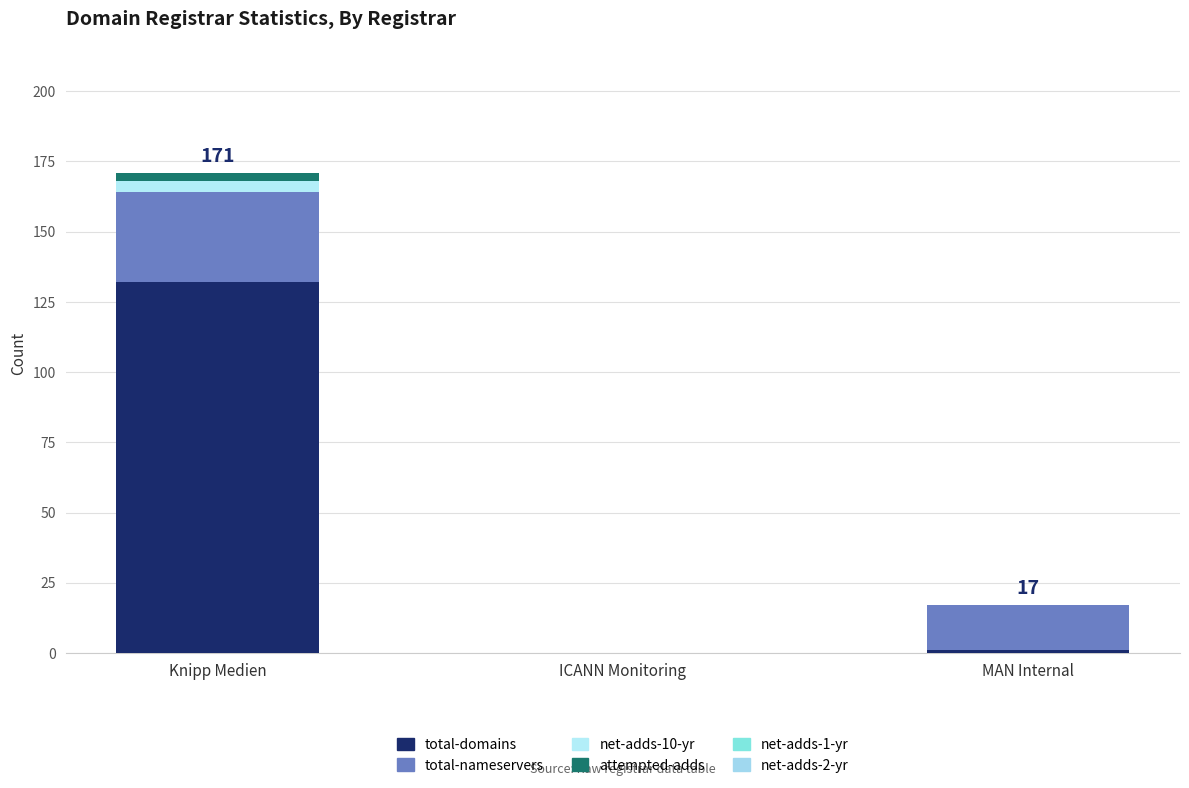

What is the average value of the total-domains series?

44